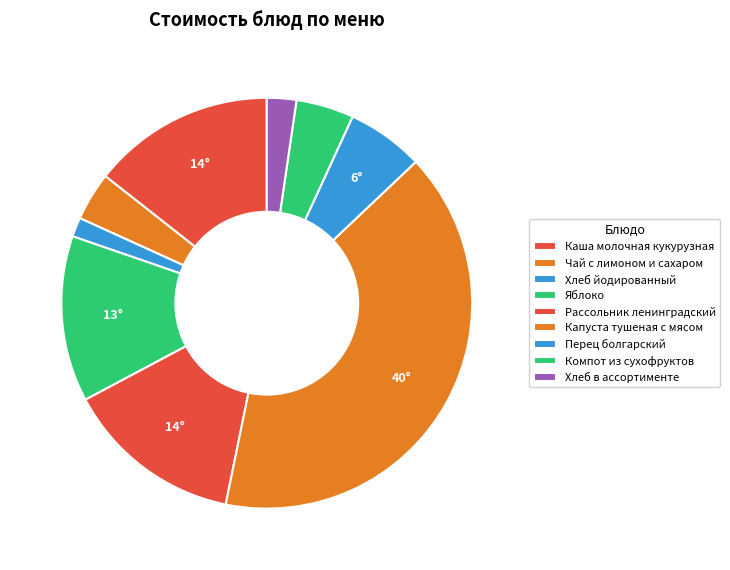

Which has a higher value, Хлеб йодированный or Яблоко?

Яблоко